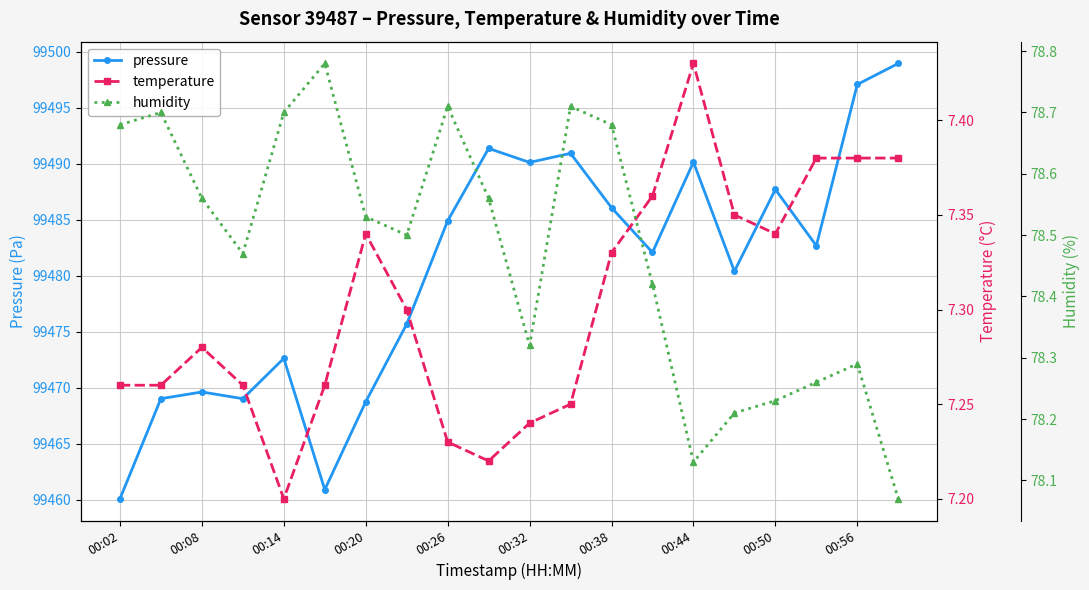

What is the approximate value of temperature at 00:02?

7.3